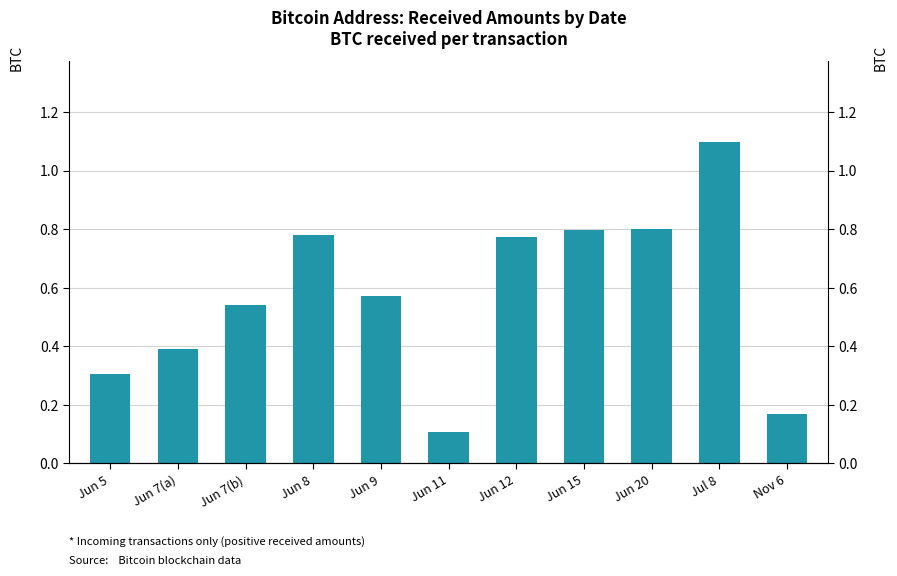

Reading left to right, transcribe all the data shown in this chart.

Jun 5=0.3	Jun 7(a)=0.4	Jun 7(b)=0.5	Jun 8=0.8	Jun 9=0.6	Jun 11=0.1	Jun 12=0.8	Jun 15=0.8	Jun 20=0.8	Jul 8=1.1	Nov 6=0.2